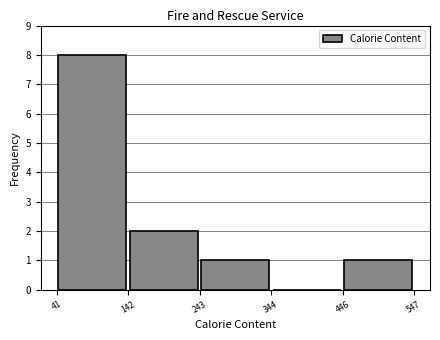

Reading left to right, list every bar in this chart as the range it spans on the x-axis followed by its height. The values are not printed on the chart, so give them approximately, as read against the axis.

41 to 142: 8
142 to 243: 2
243 to 344: 1
344 to 446: 0
446 to 547: 1